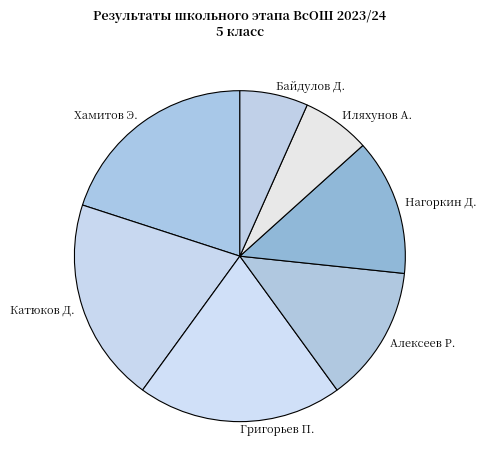

Is the sum of Хамитов Э. and Катюков Д. greater than half?

No